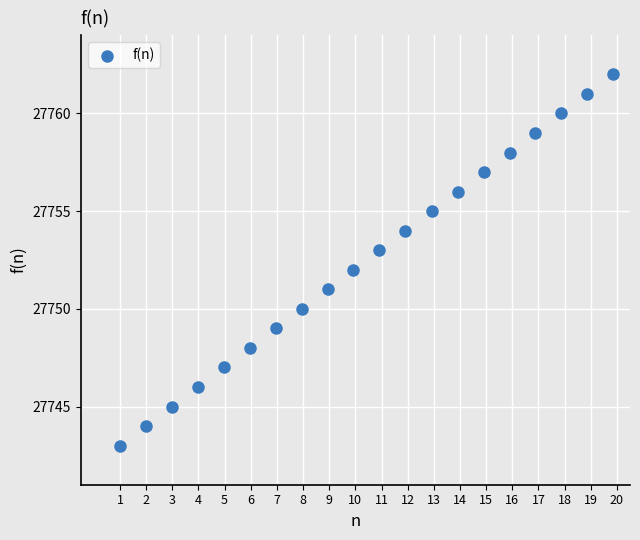

What is the range of Y values (max minus min)?

19